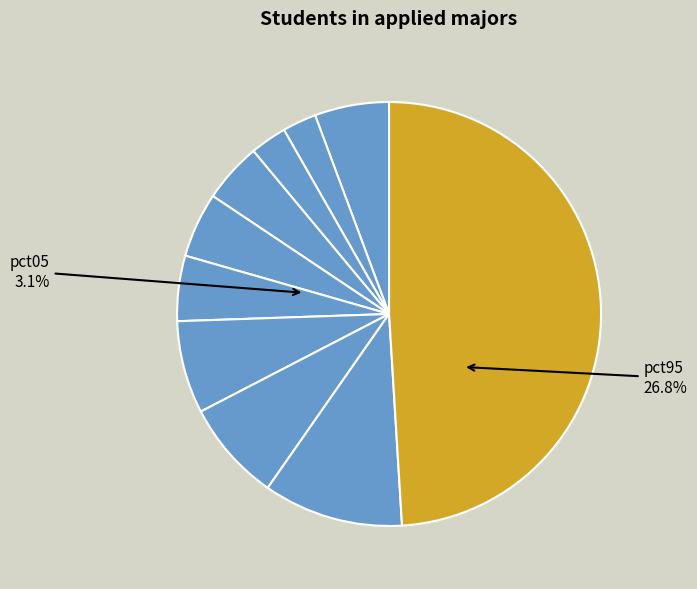

What is the largest slice in the pie chart?

pct95